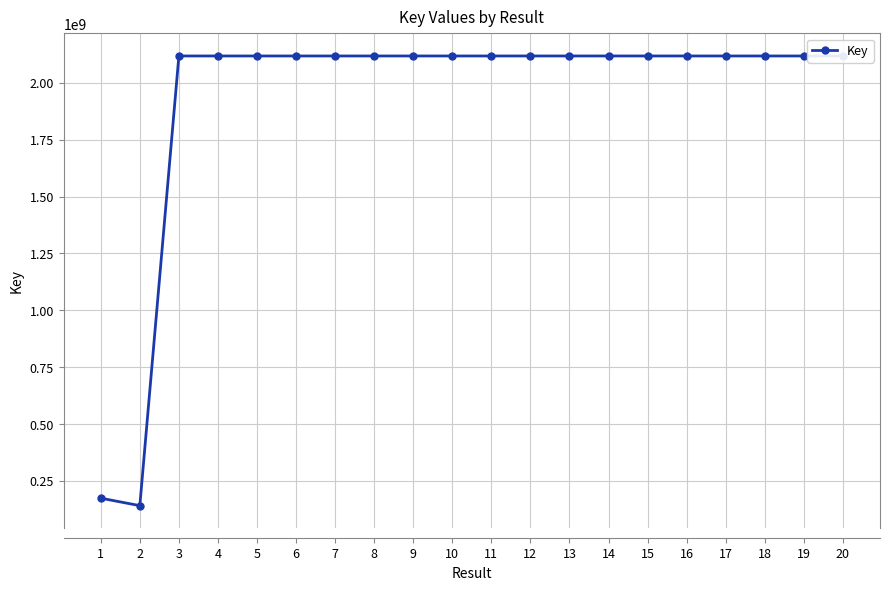

What is the change in value from 16 to 18?

-10156